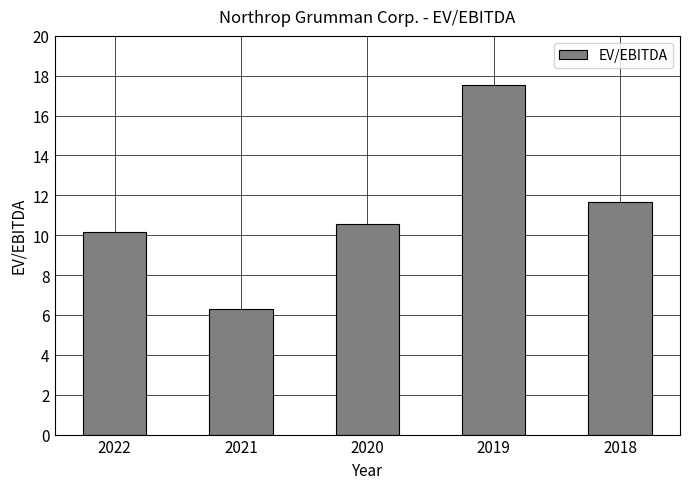

The value at 2018 is 4.3. True or false?

False